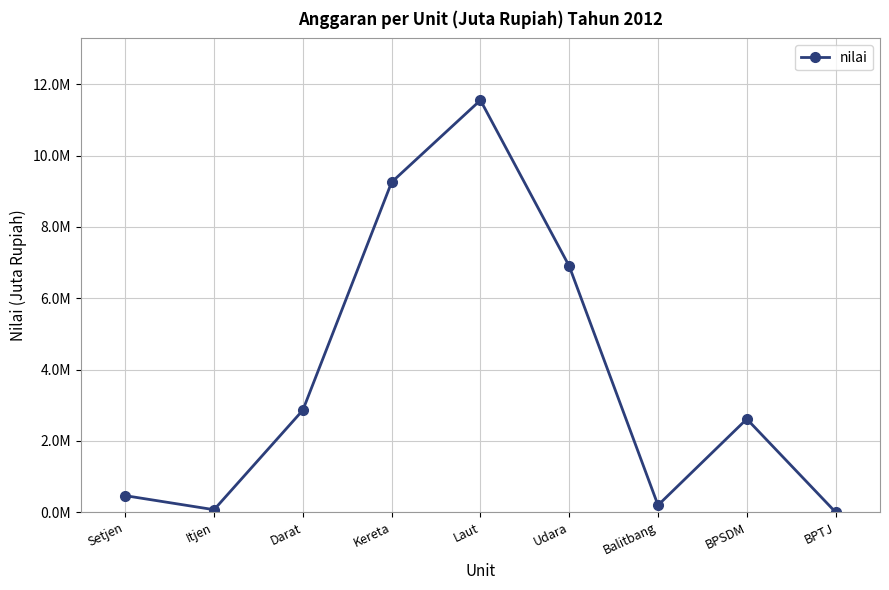

Does the chart have visible grid lines?

Yes